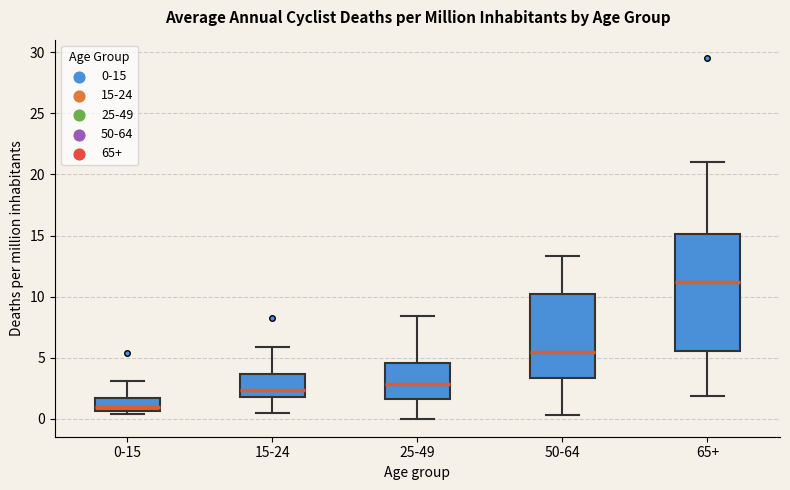

Reading left to right, read every box against the y-axis: the position of its median line, the range the box covers, and the ends of its whiskers. The values are not printed on the chart, so give them approximately, as read against the axis.

0-15: median 1.0, box 0.5 to 1.5, whiskers 0.5 (just below the box's lower edge) to 3.0
15-24: median 2.5, box 1.5 to 3.5, whiskers 0.5 to 6.0
25-49: median 3.0, box 1.5 to 4.5, whiskers 0.0 to 8.5
50-64: median 5.5, box 3.5 to 10.0, whiskers 0.5 to 13.5
65+: median 11.0, box 5.5 to 15.0, whiskers 2.0 to 21.0